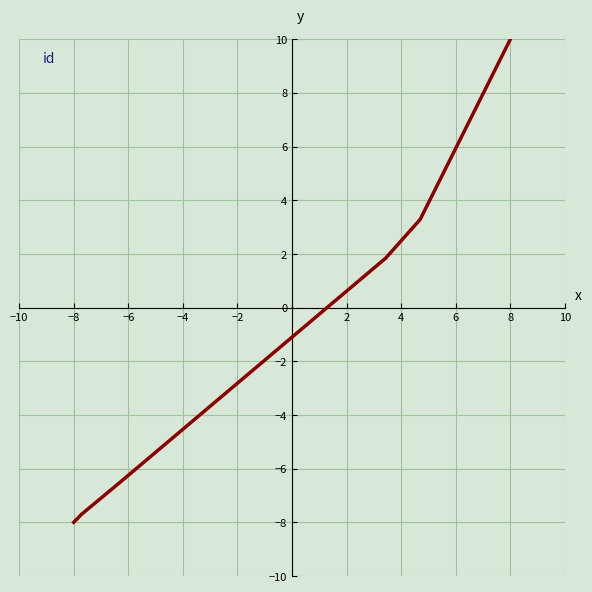

What is the sum of all values?

-7.1